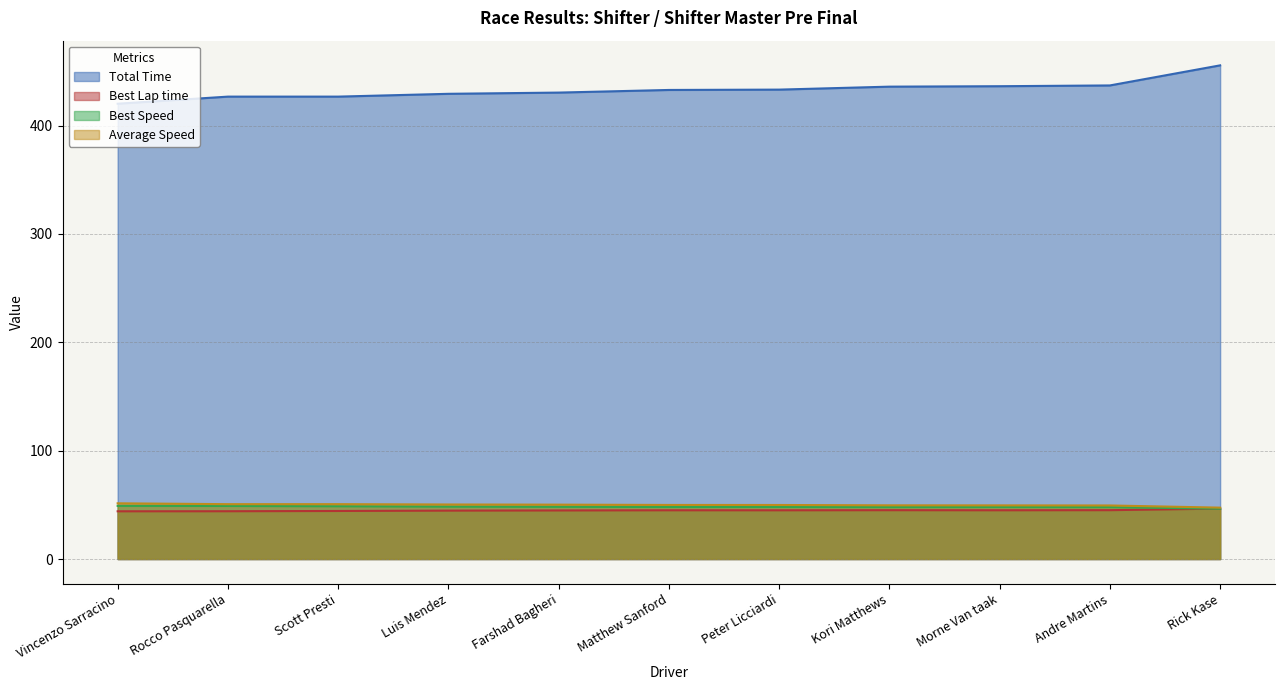

How many lines are shown in the chart?

4